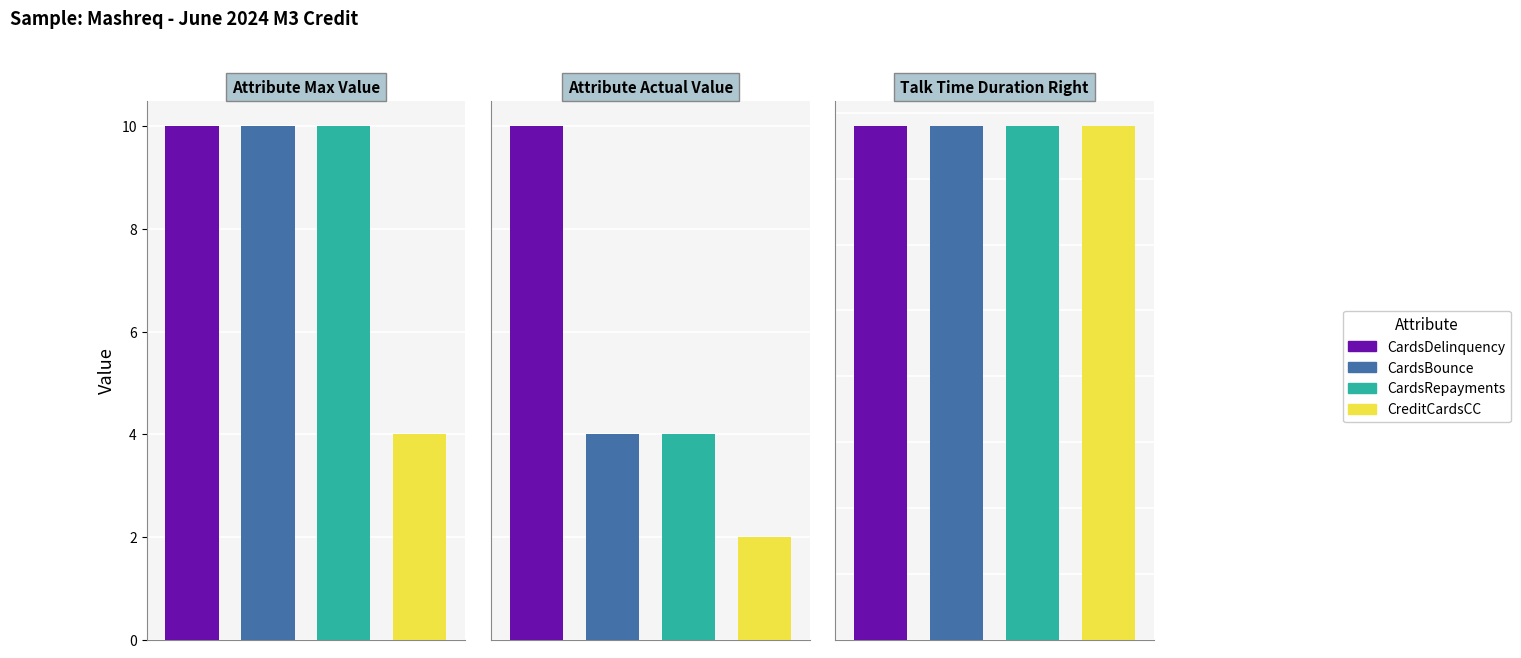

The chart shows a value of 10 at CardsDelinquency. True or false?

True